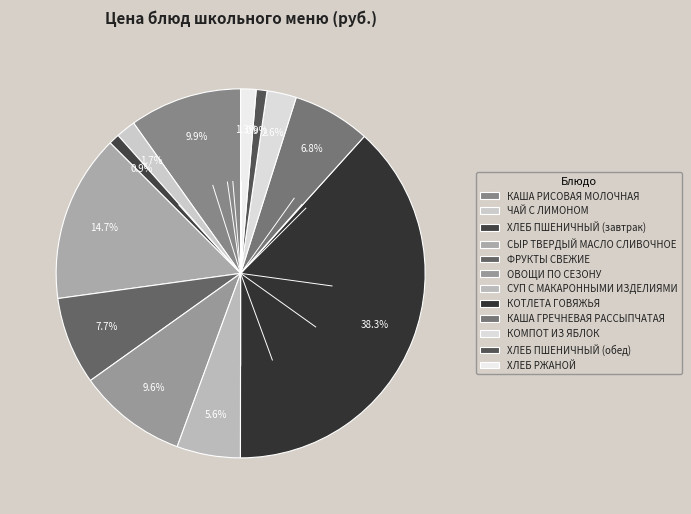

How many slices are in this pie chart?

12